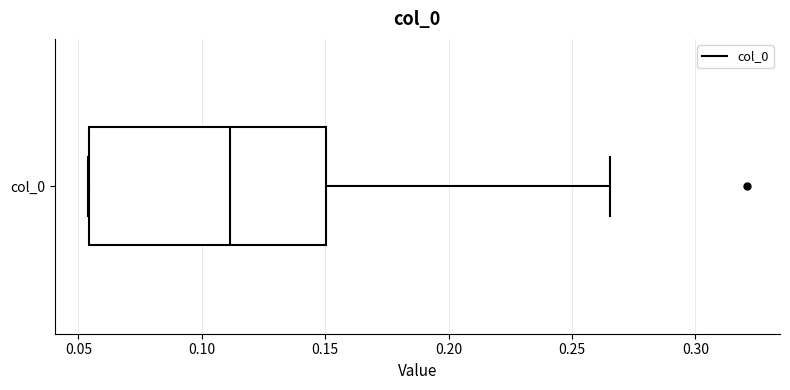

Transcribe this box plot: give where the median line is, the range the box spans, and where the two whiskers end, as read against the x-axis. The values are not printed on the chart, so give them approximately, as read against the axis.

median 0.110, box 0.055 to 0.150, whiskers 0.055 to 0.265